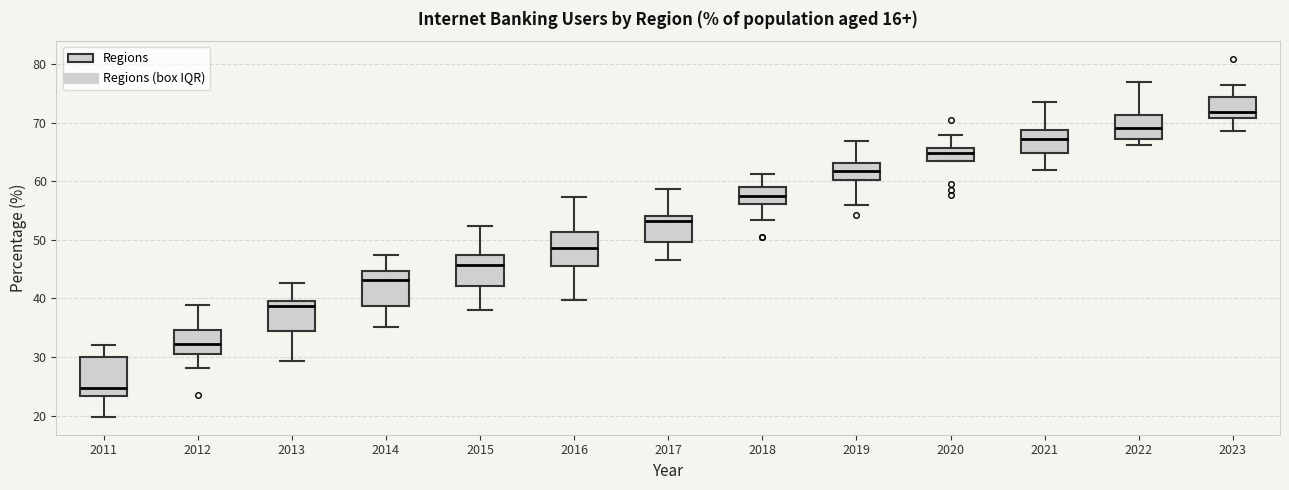

Reading left to right, transcribe this box plot: for each box, give where its median line is, the range the box spans, and where its two whiskers end, as read against the y-axis. The values are not printed on the chart, so give them approximately, as read against the axis.

2011: median 25, box 23 to 30, whiskers 20 to 32
2012: median 32, box 31 to 35, whiskers 28 to 39
2013: median 39, box 35 to 40, whiskers 29 to 43
2014: median 43, box 39 to 45, whiskers 35 to 47
2015: median 46, box 42 to 47, whiskers 38 to 52
2016: median 49, box 46 to 51, whiskers 40 to 57
2017: median 53, box 50 to 54, whiskers 47 to 59
2018: median 58, box 56 to 59, whiskers 53 to 61
2019: median 62, box 60 to 63, whiskers 56 to 67
2020: median 65, box 64 to 66, whiskers 64 to 68
2021: median 67, box 65 to 69, whiskers 62 to 73
2022: median 69, box 67 to 71, whiskers 66 to 77
2023: median 72, box 71 to 74, whiskers 69 to 76